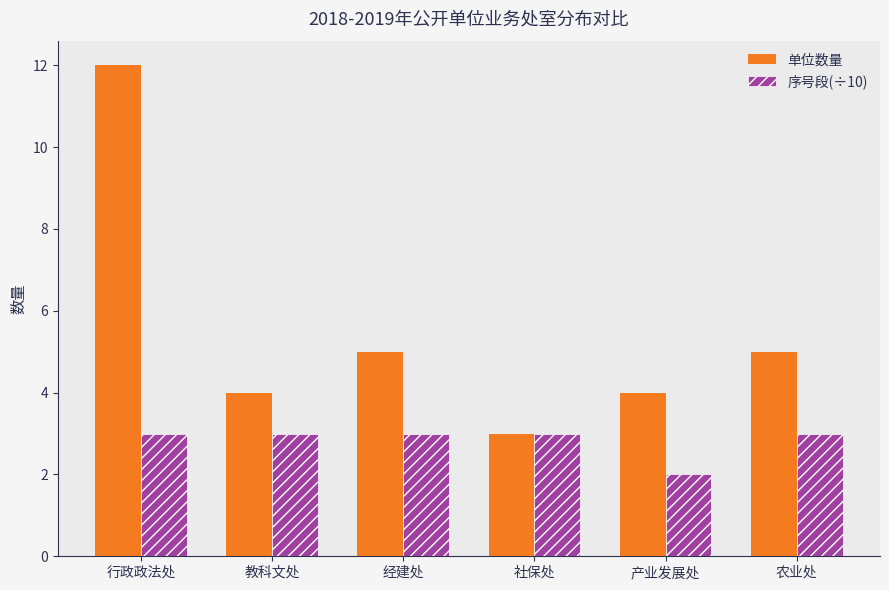

What is the difference between the maximum and second lowest values in the 单位数量 series?

8